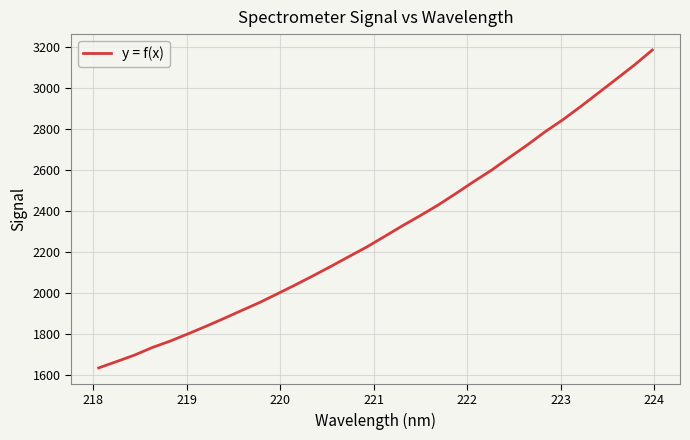

What is the minimum value shown in the chart?

1635.9